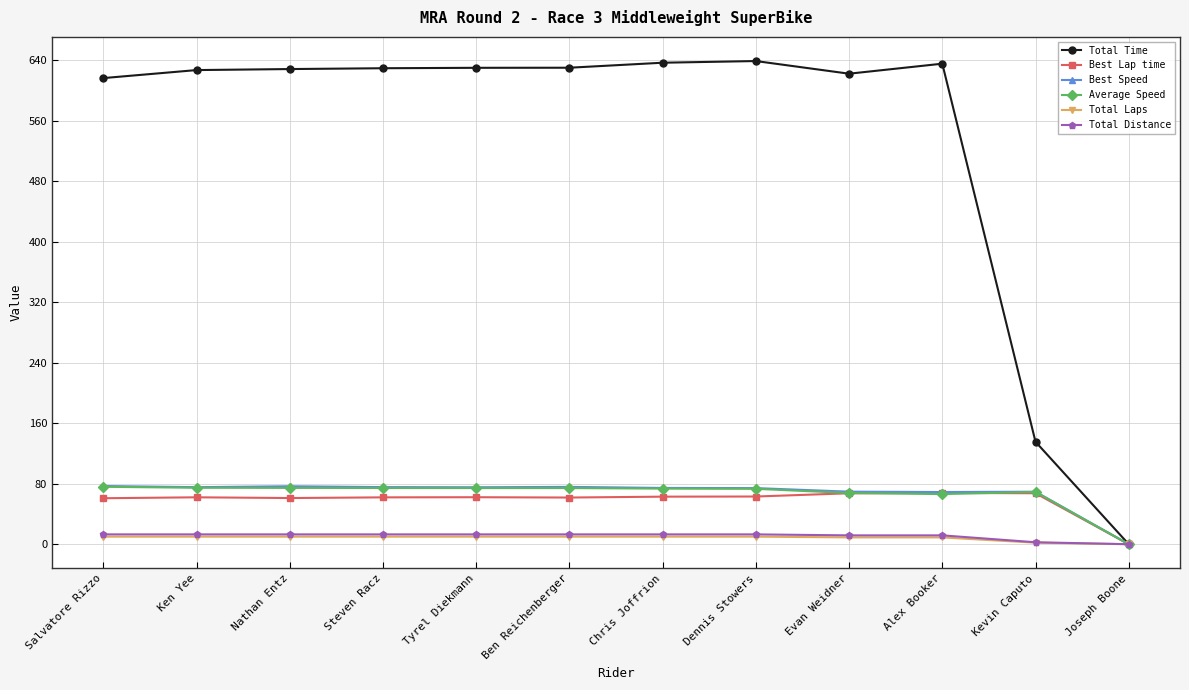

What are all the series names shown in the legend?

Total Time, Best Lap time, Best Speed, Average Speed, Total Laps, Total Distance